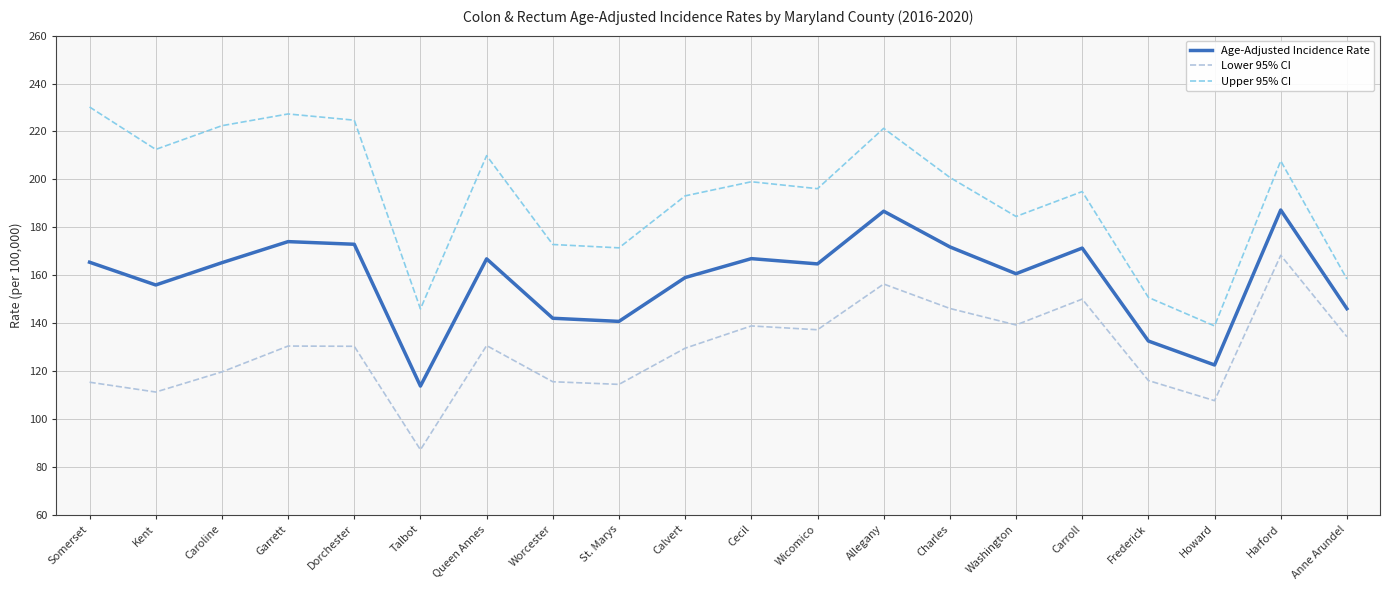

True or false: Upper 95% CI has a value of 172.8 at Worcester.

True